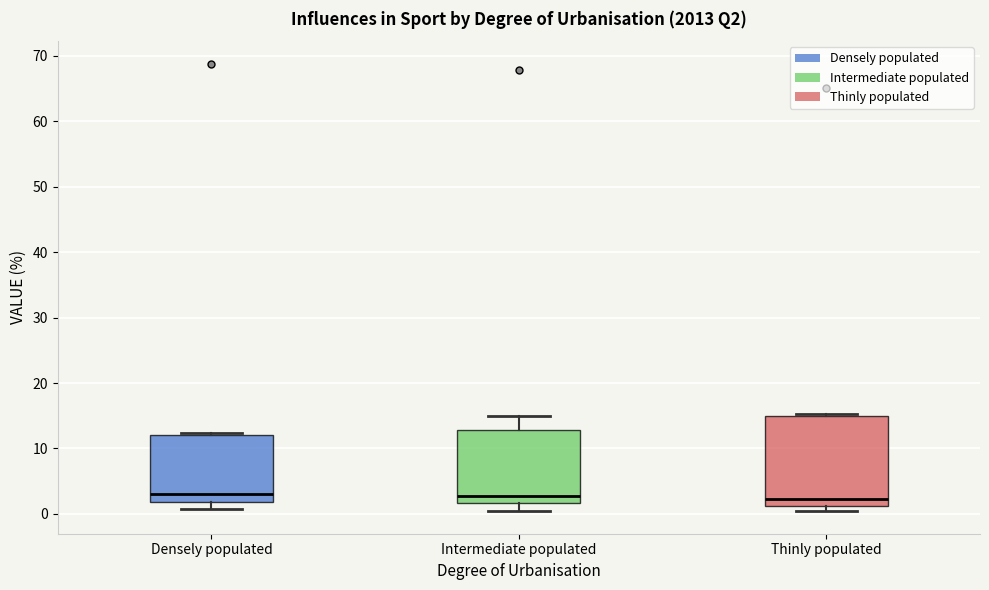

Reading left to right, transcribe this box plot: for each box, give where its median line is, the range the box spans, and where its two whiskers end, as read against the y-axis. The values are not printed on the chart, so give them approximately, as read against the axis.

Densely populated: median 3, box 2 to 12, whiskers 1 to 12 (just above the box's upper edge)
Intermediate populated: median 3, box 2 to 13, whiskers 1 to 15
Thinly populated: median 2, box 1 to 15, whiskers 0 to 15 (just above the box's upper edge)